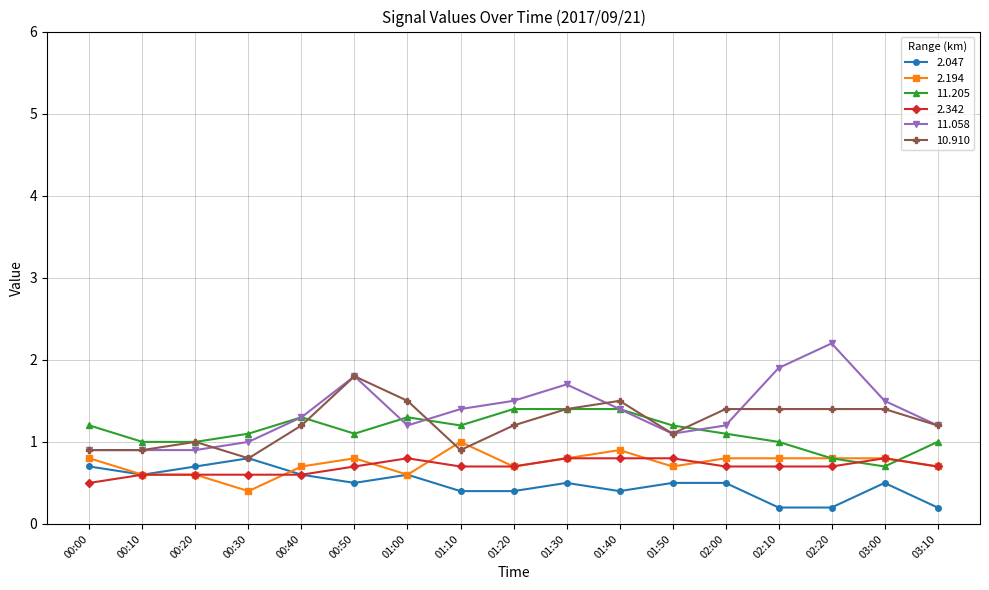

What is the label of the 13th point from the right?

00:40